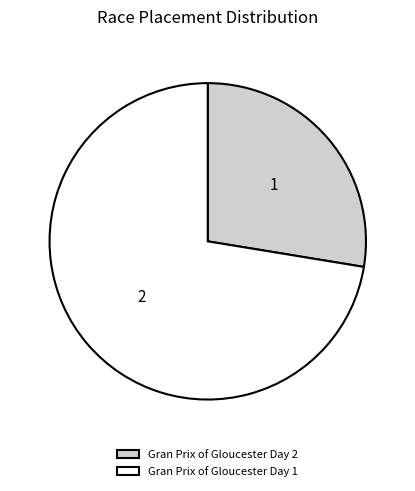

How many segments does this pie chart have?

2